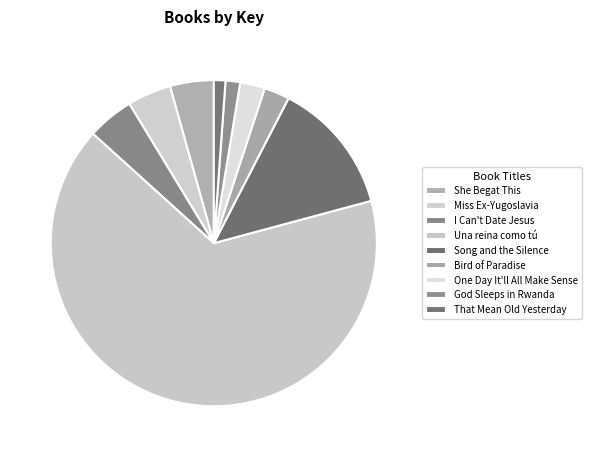

Count the number of slices in the pie.

9